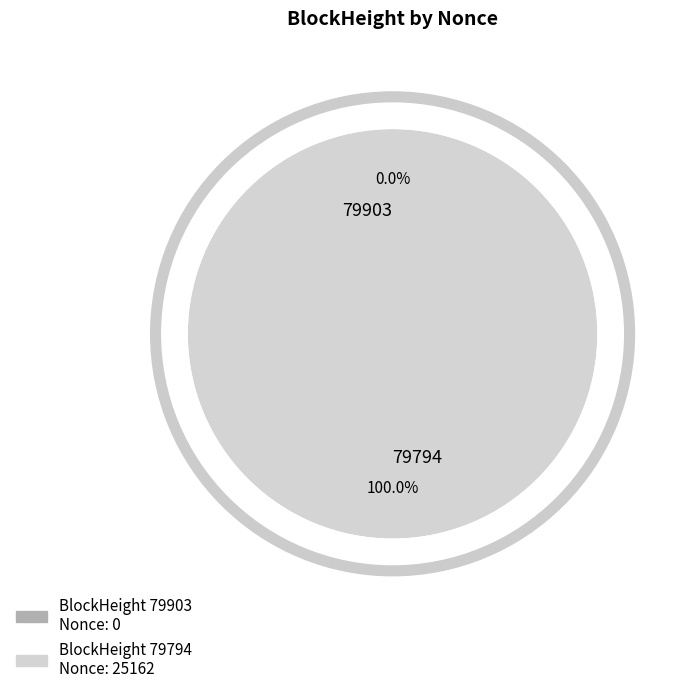

Count the number of slices in the pie.

2